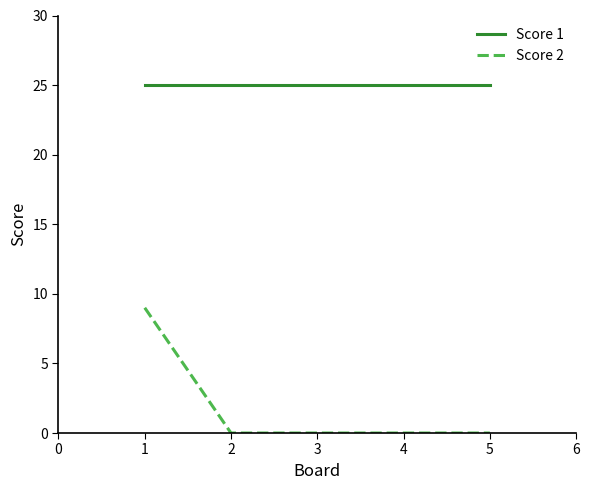

Count the number of data series in this chart.

2